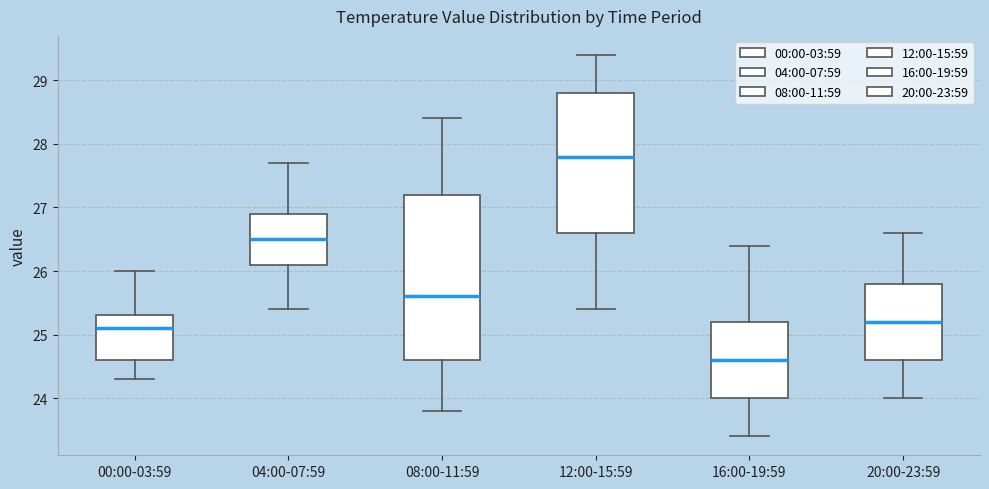

Comparing the boxes themselves (not the whiskers), which one is the tallest?

08:00-11:59